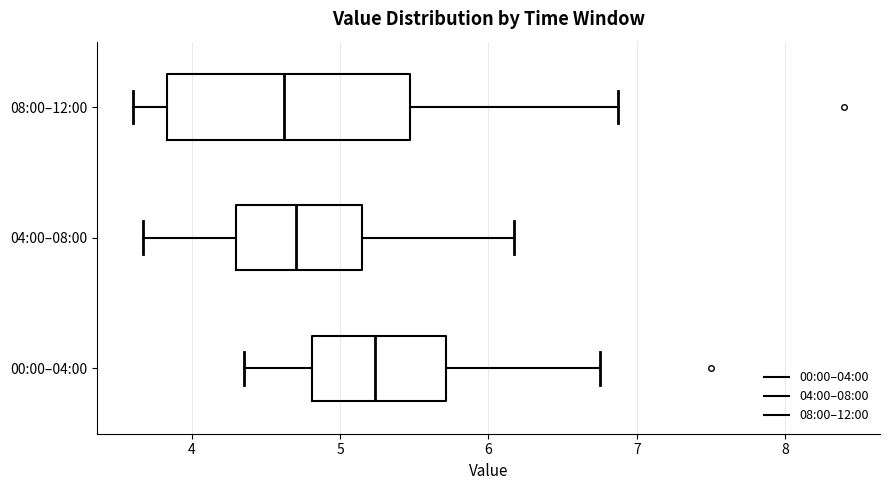

Where is the right edge of the box for 04:00–08:00 on the x-axis? The values are not printed on the chart, so give them approximately, as read against the axis.

5.2